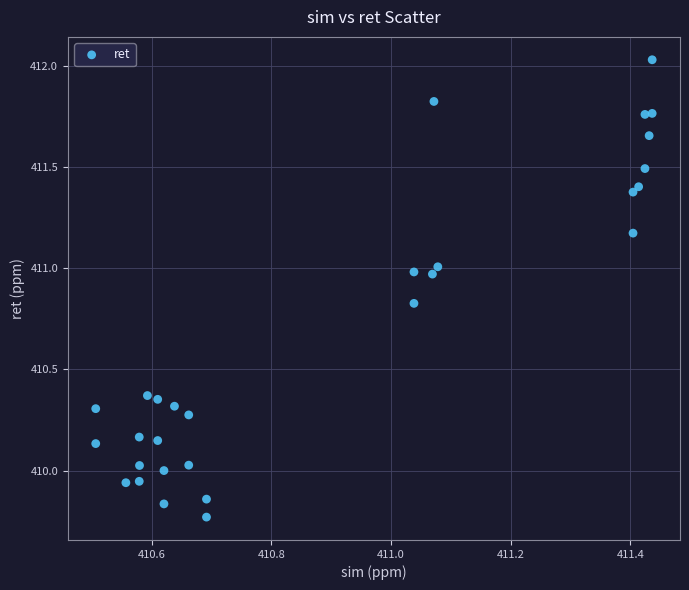

What is the range of Y values (max minus min)?

2.3